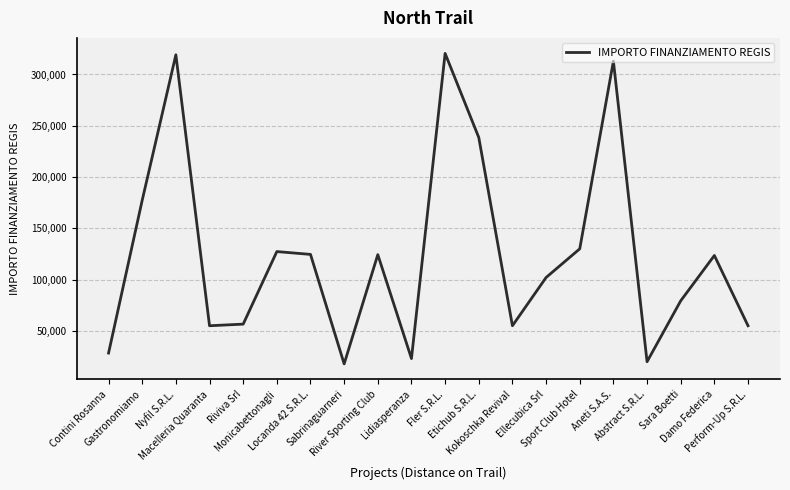

What is the maximum value shown in the chart?

320545.6